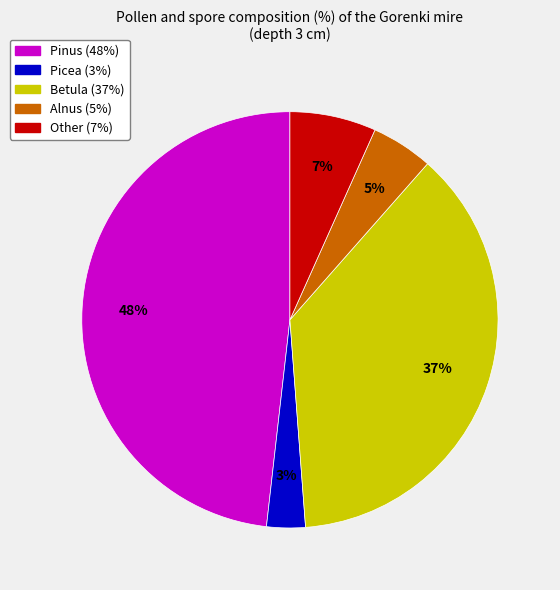

How many slices are in this pie chart?

5